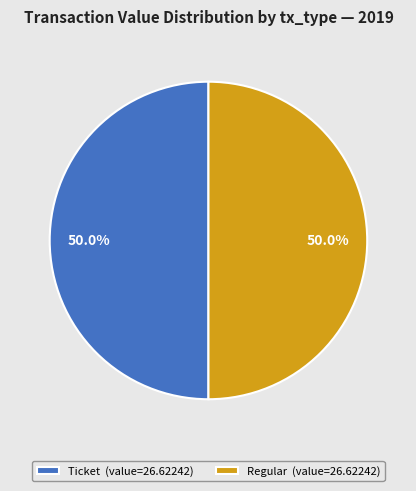

Approximately how many times larger is the value at Ticket (value=26.62242) compared to Regular (value=26.62242)?

1.0